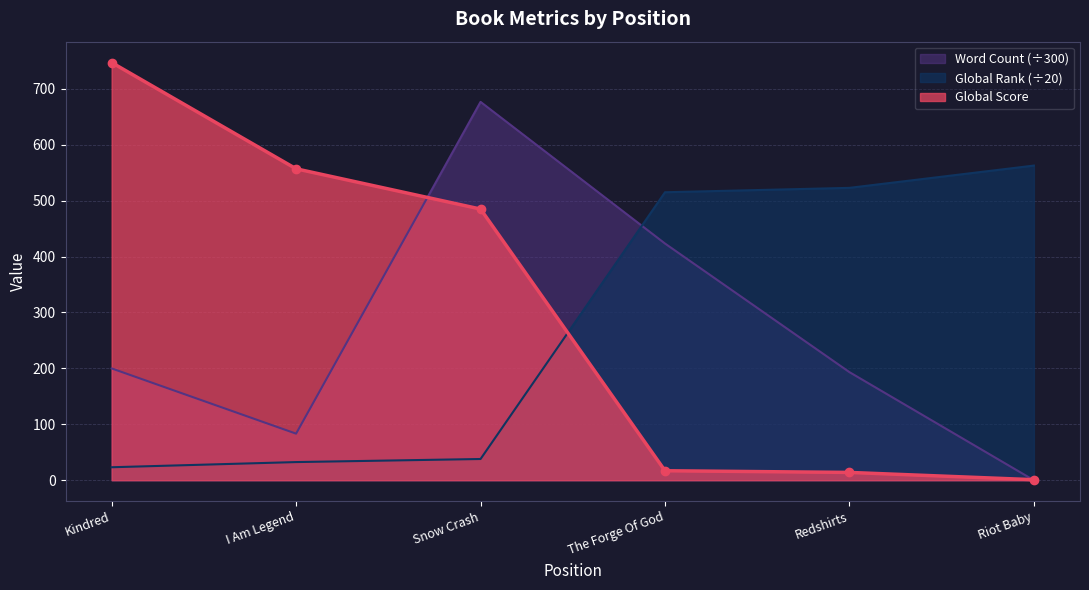

What is the average value of the Global Score series?

303.5